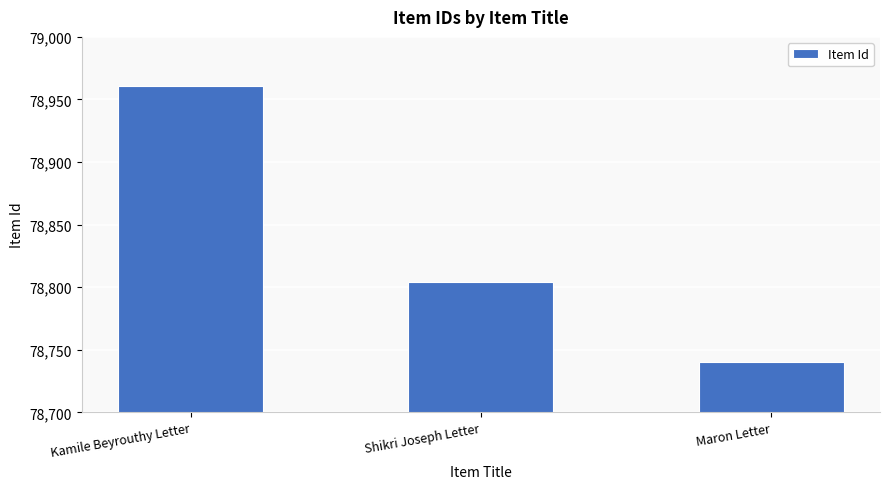

The chart shows a value of 54127 at Maron Letter. True or false?

False